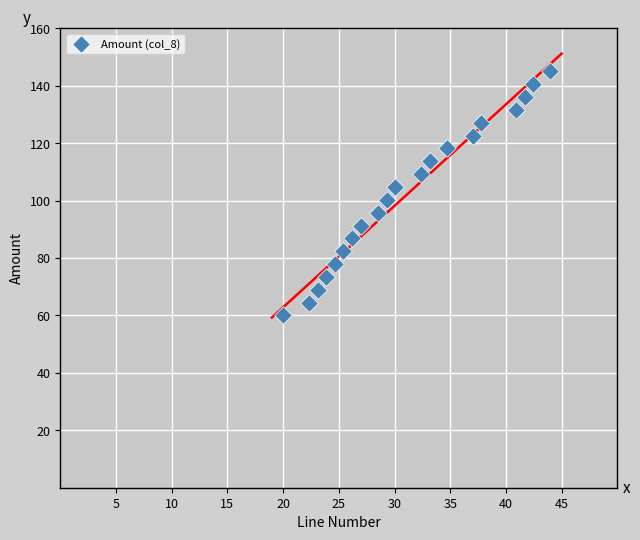

What is the range of X values (max minus min)?

24.0